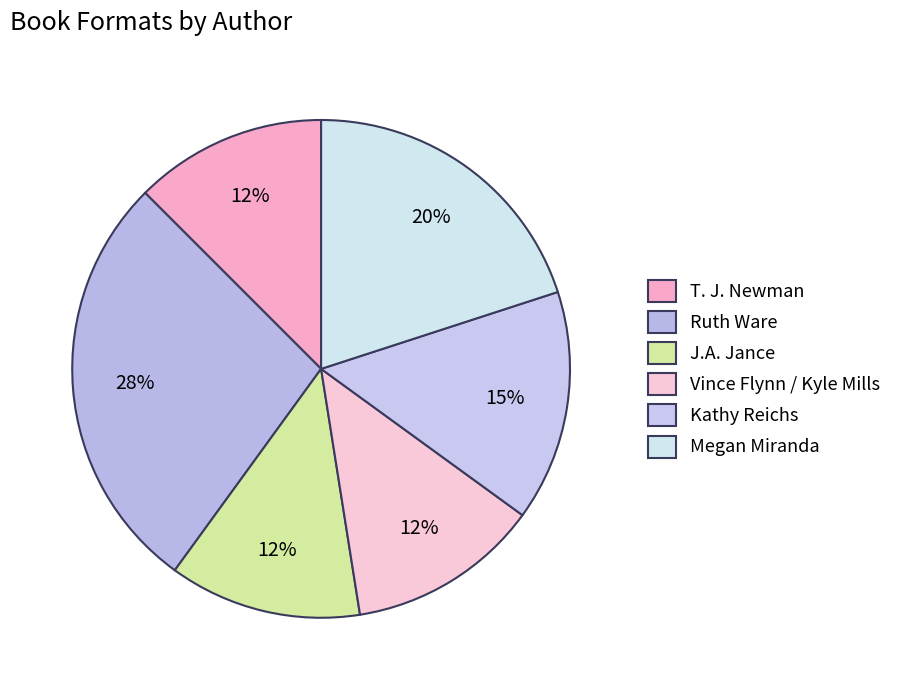

How many segments does this pie chart have?

6